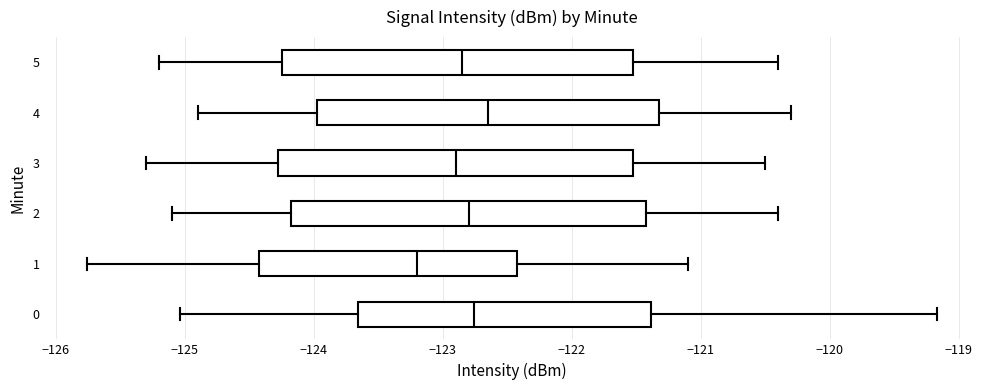

Which box's median line is the furthest to the right?

4